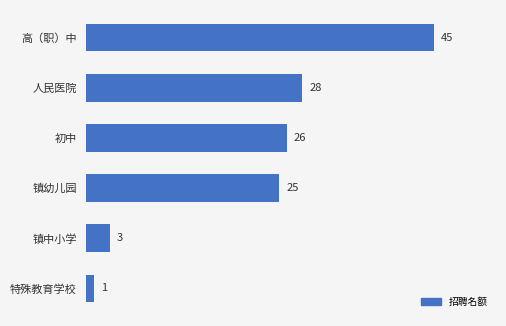

Does the chart contain stacked bars?

No